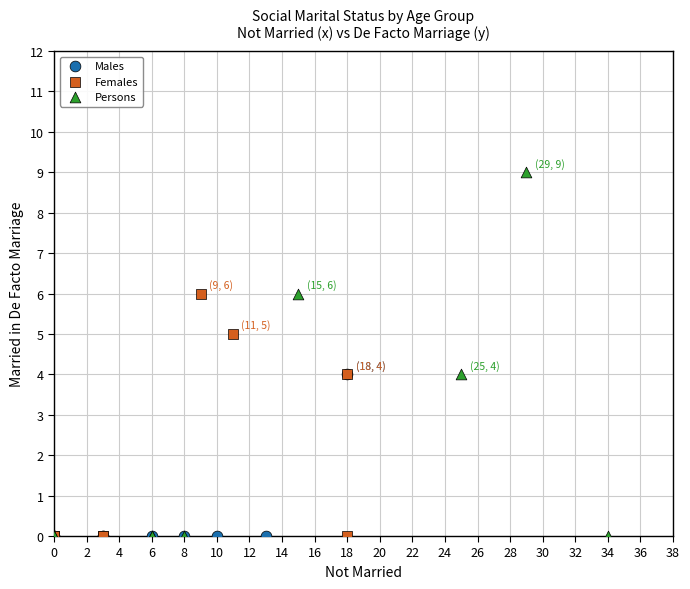

Which series has the largest Y range (max minus min)?

Persons